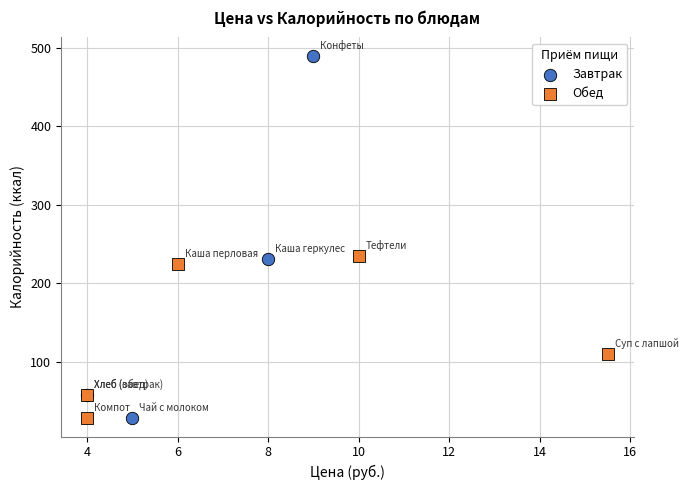

What are all the series names shown in the legend?

Завтрак, Обед